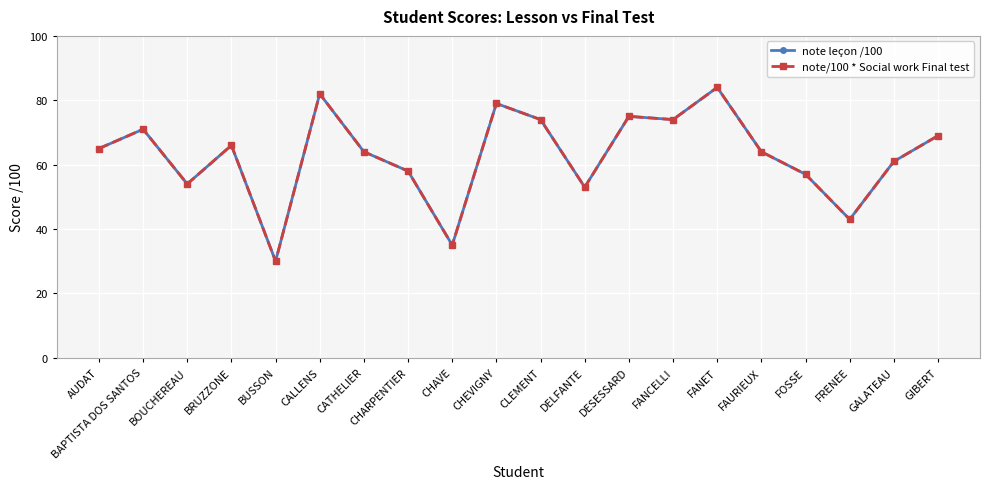

Does the chart have visible grid lines?

Yes